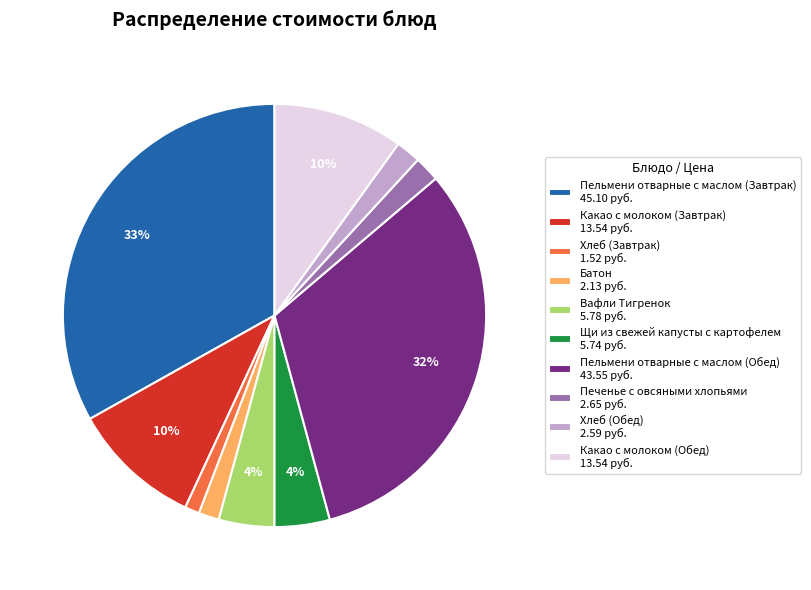

Is it true that Щи из свежей капусты с картофелем is 10% of the pie?

False